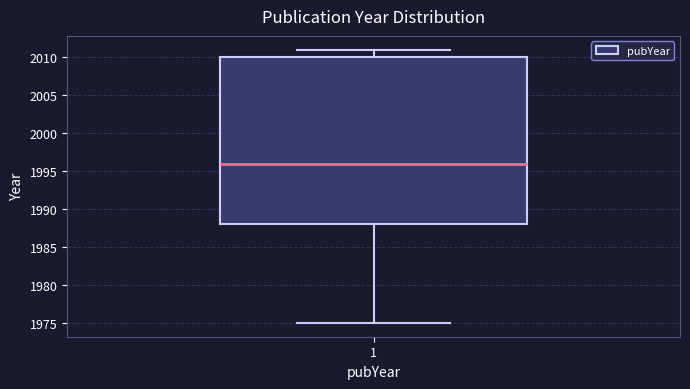

Where is the lower edge of the box at x = 1 on the y-axis? The values are not printed on the chart, so give them approximately, as read against the axis.

1988